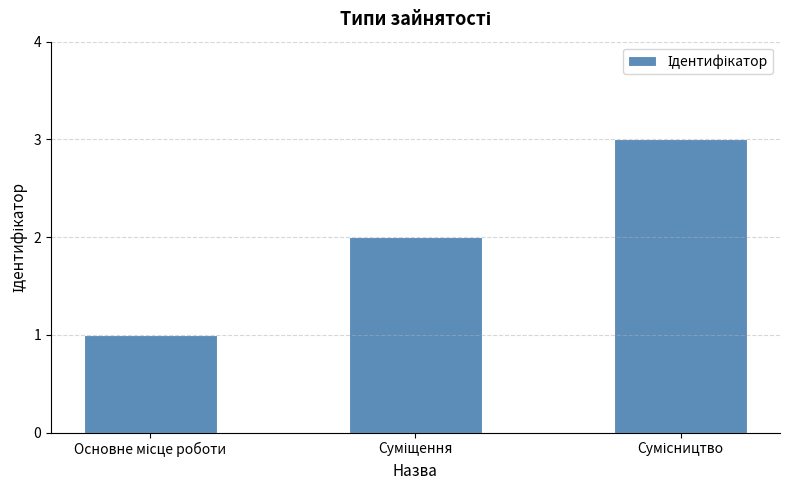

What is the sum of all values?

6